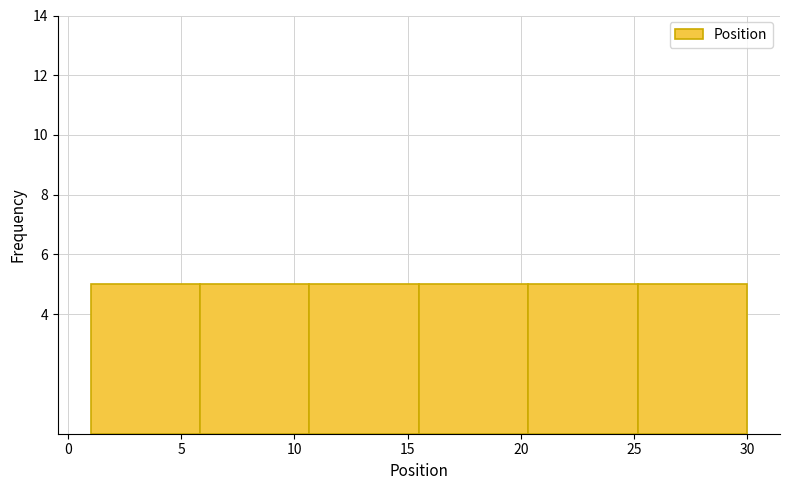

Reading left to right, list every bar in this chart as the range it spans on the x-axis followed by its height. Neither the bar edges nor the heights are printed on the chart, so give them approximately, as read against the axes.

1.0 to 6.0: 5
6.0 to 10.5: 5
10.5 to 15.5: 5
15.5 to 20.5: 5
20.5 to 25.0: 5
25.0 to 30.0: 5